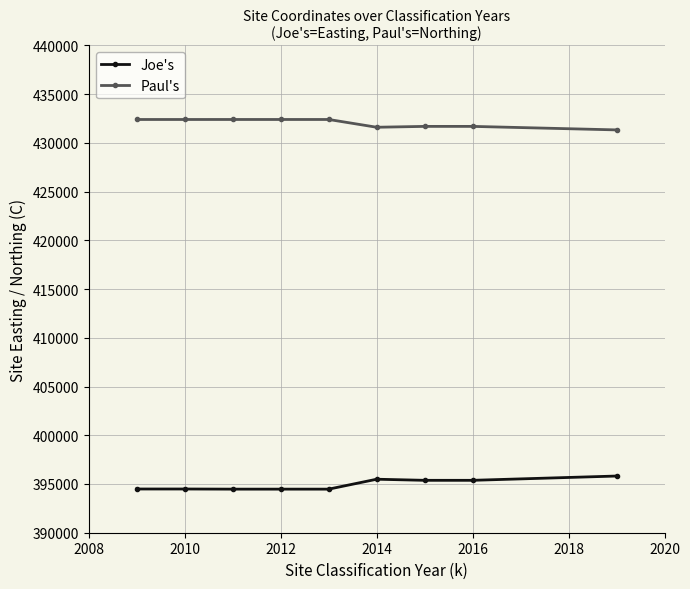

True or false: Paul's and Joe's intersect in this chart.

False